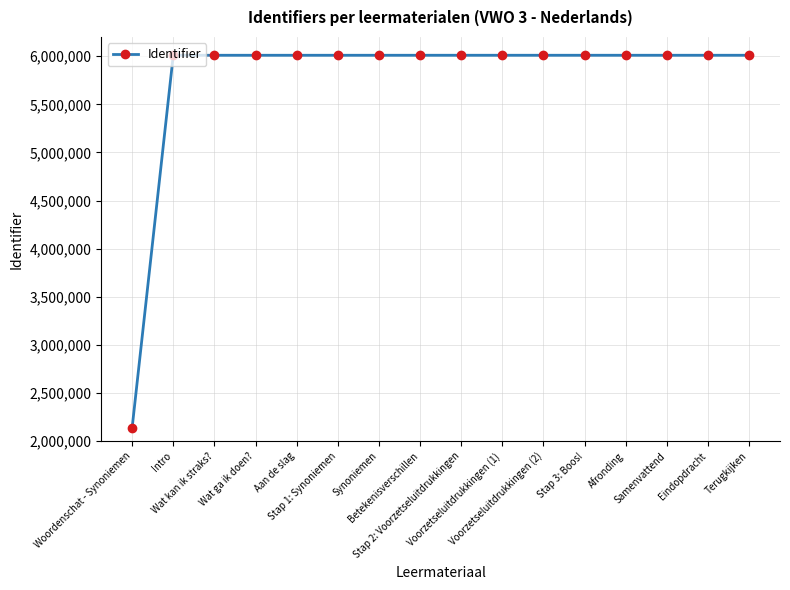

What is the greatest value displayed?

6009737